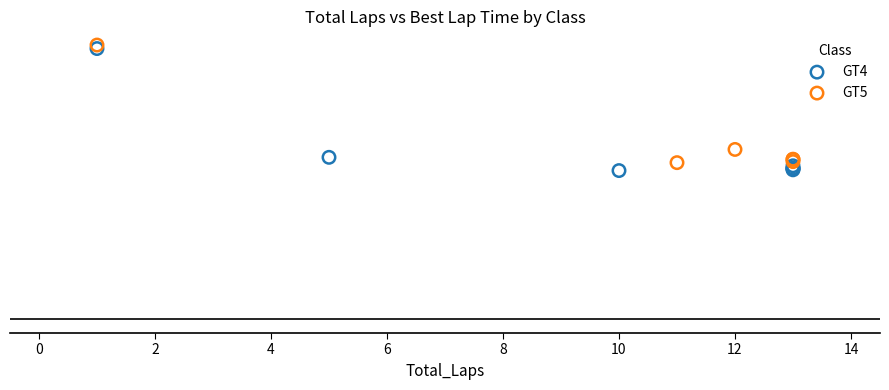

Which series reaches the maximum Y coordinate?

GT5